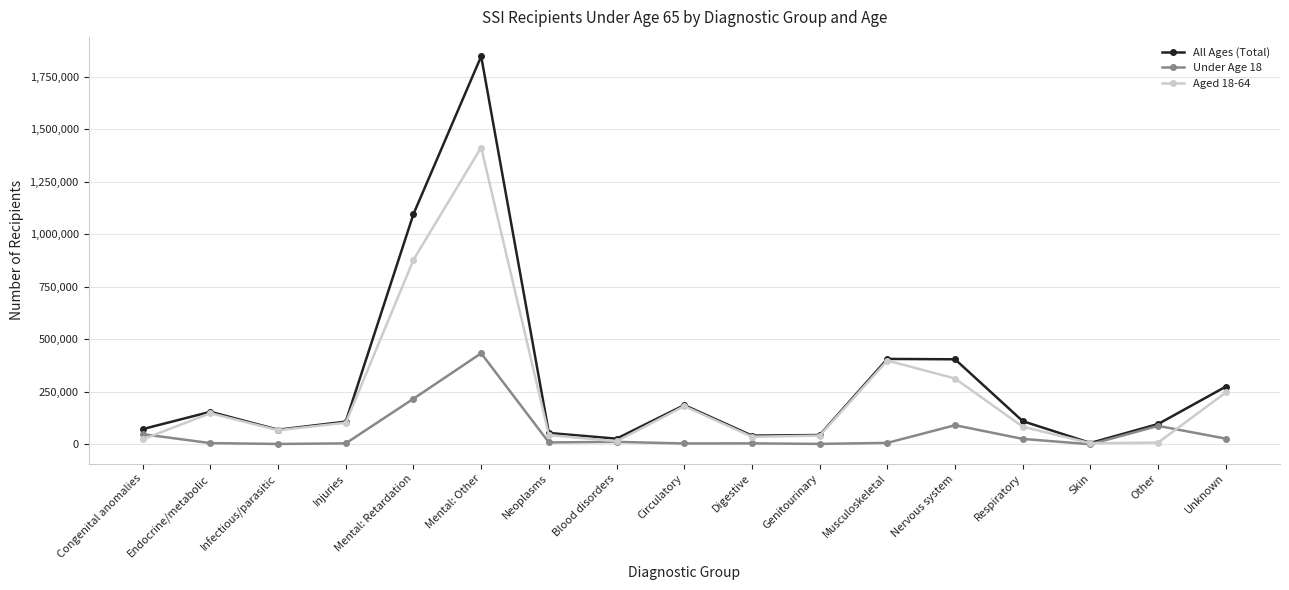

True or false: Aged 18-64 has a value of 231951 at Endocrine/metabolic.

False